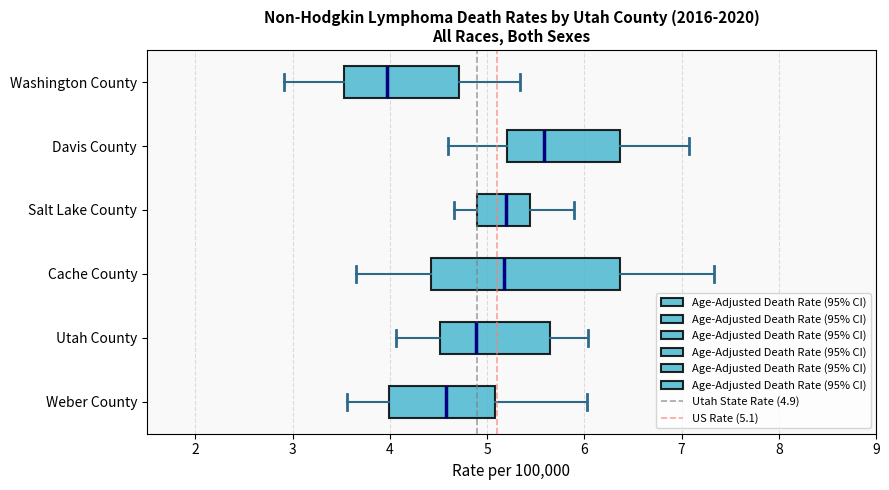

Which box is the widest, from its left edge to its right edge?

Cache County